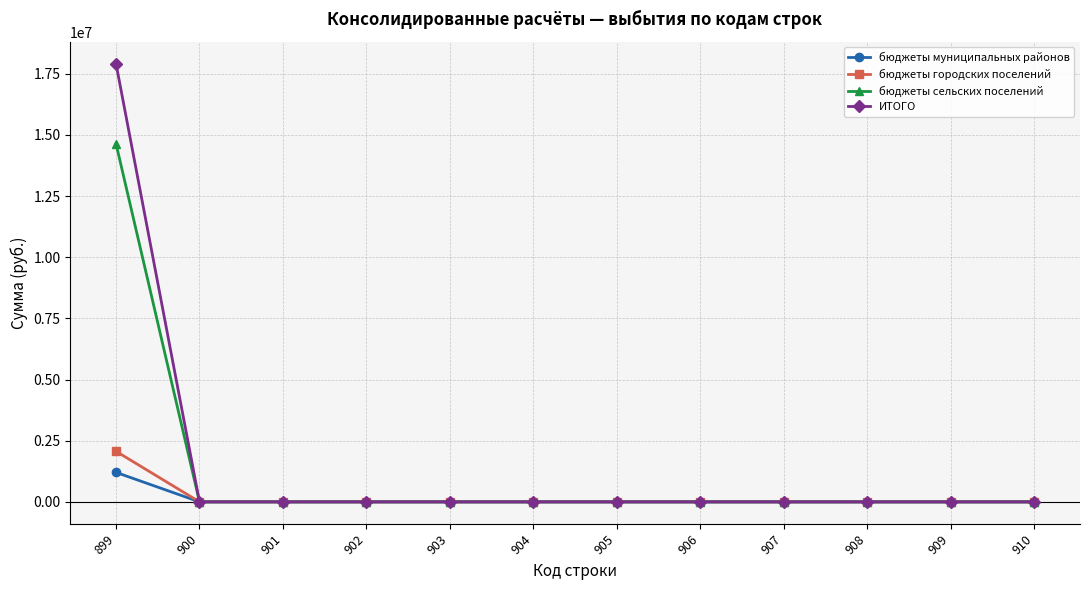

List the series in order of their peak value, lowest first.

бюджеты муниципальных районов, бюджеты городских поселений, бюджеты сельских поселений, ИТОГО